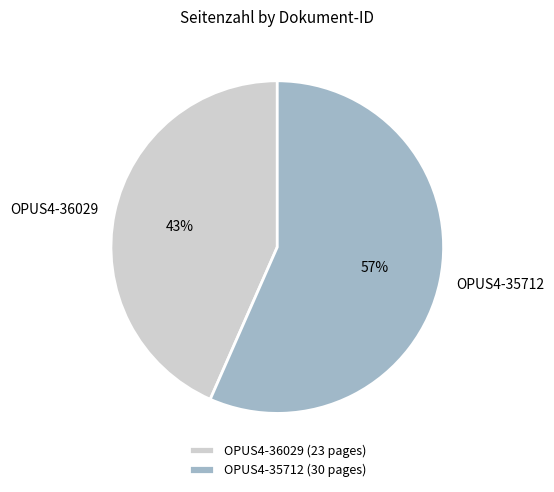

Is it true that OPUS4-36029 is 43% of the pie?

True